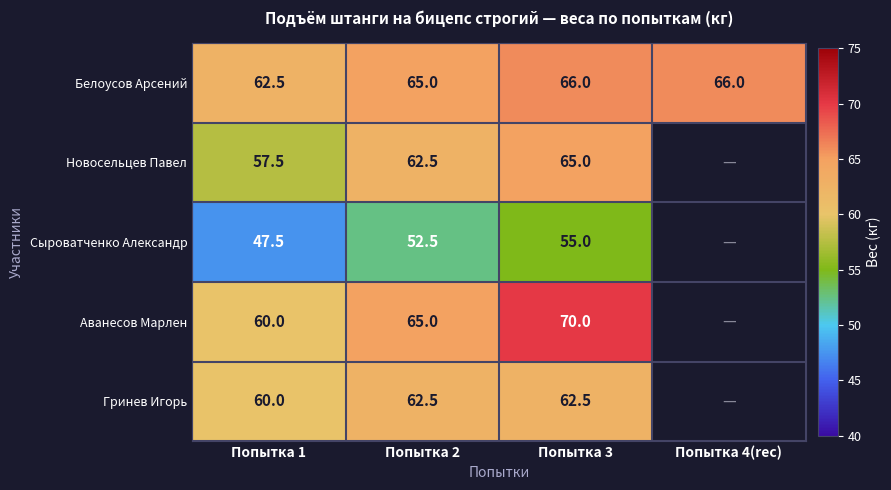

The Сыроватченко Александр series shows 64.6 at Попытка 1. True or false?

False